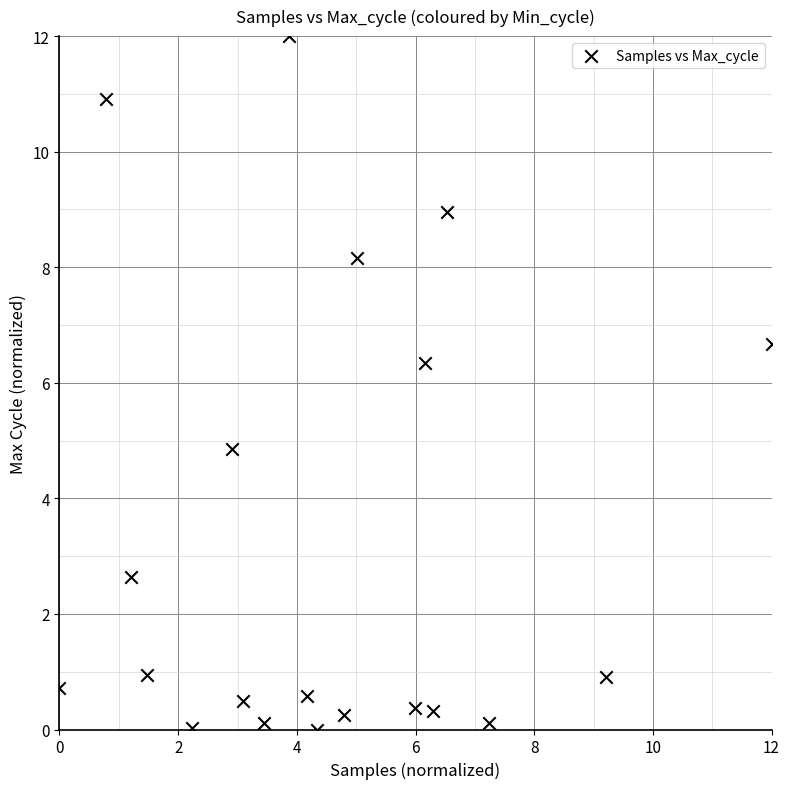

What is the range of Y values (max minus min)?

12.0